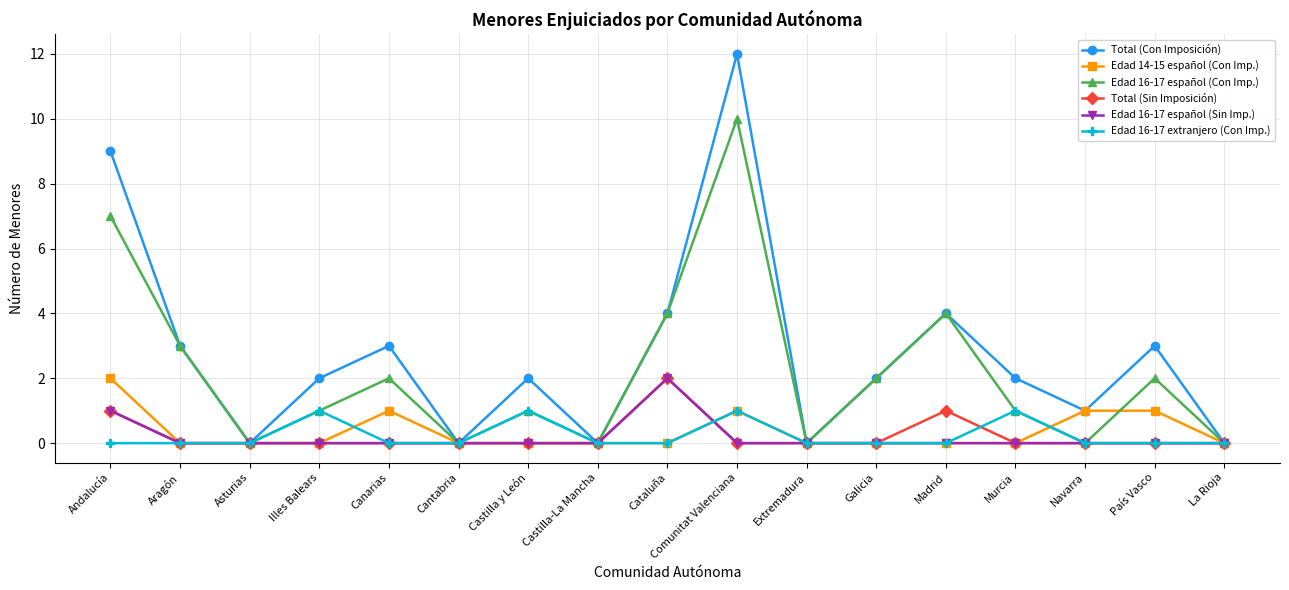

Where is the first local maximum for Edad 16-17 español (Con Imp.)?

Canarias